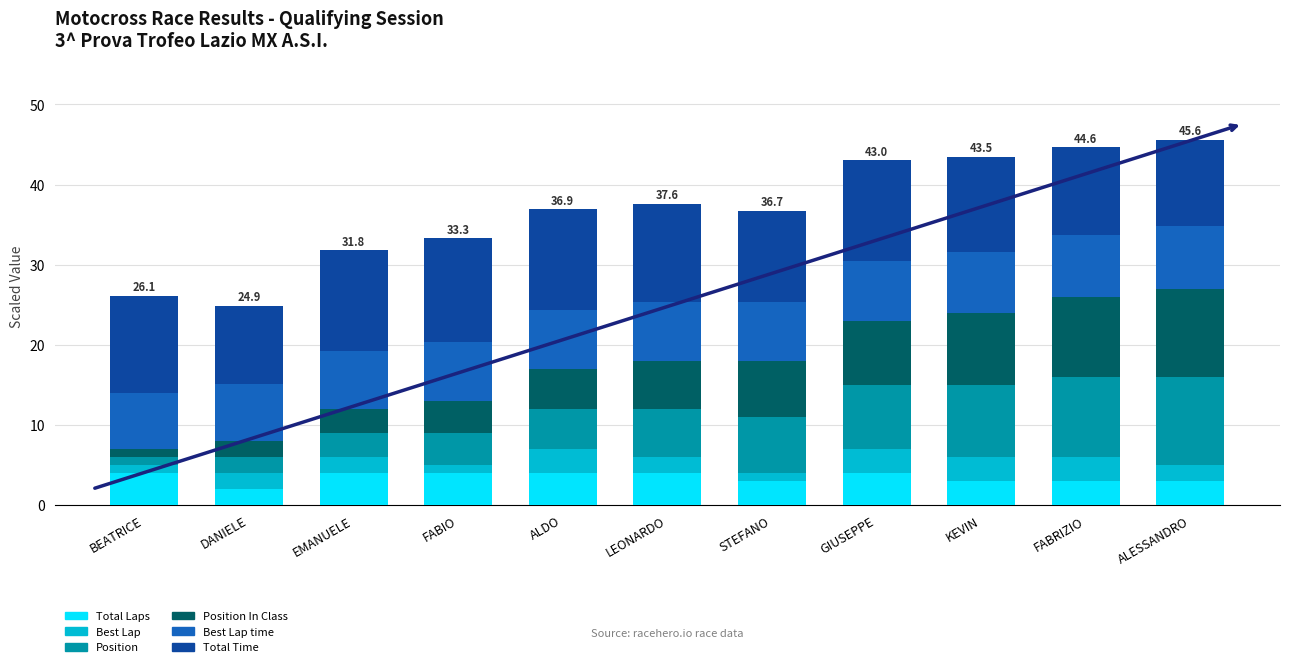

What is the highest value of the Total Laps series?

4.0